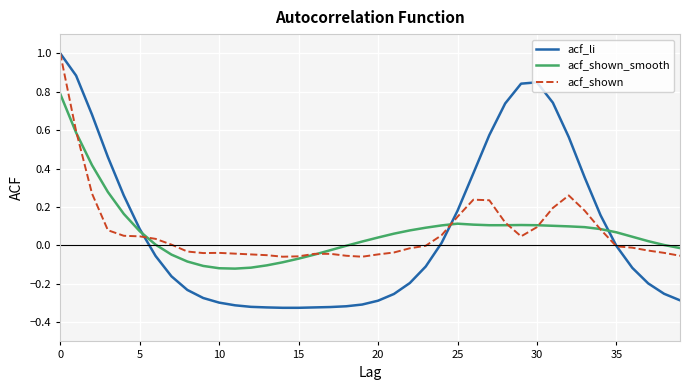

How many lines are shown in the chart?

3